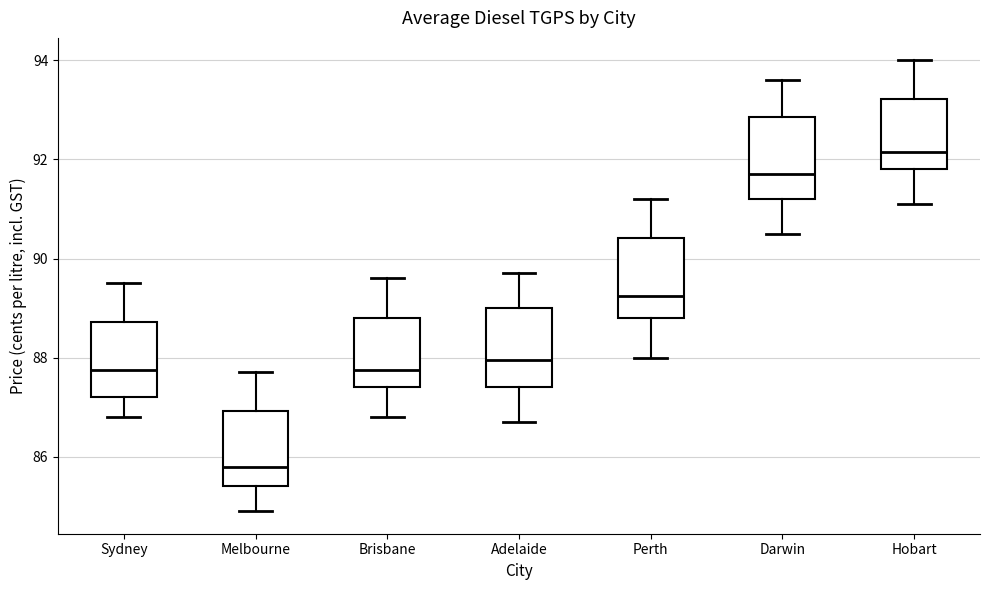

Where is the upper edge of the box for Brisbane on the y-axis? The values are not printed on the chart, so give them approximately, as read against the axis.

88.8